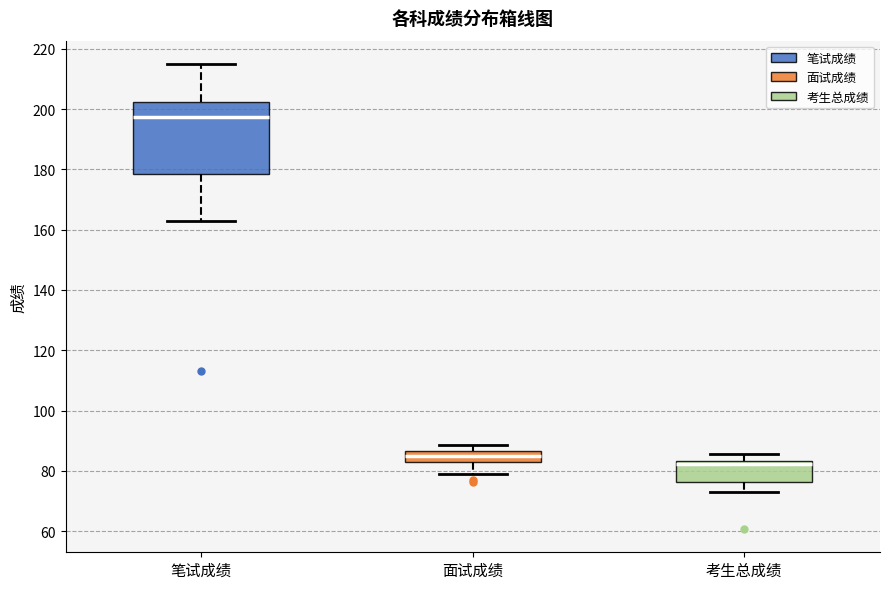

Reading left to right, read every box against the y-axis: the position of its median line, the range the box covers, and the ends of its whiskers. The values are not printed on the chart, so give them approximately, as read against the axis.

笔试成绩: median 198, box 178 to 202, whiskers 164 to 216
面试成绩: median 84, box 82 to 86, whiskers 78 to 88
考生总成绩: median 82, box 76 to 84, whiskers 72 to 86